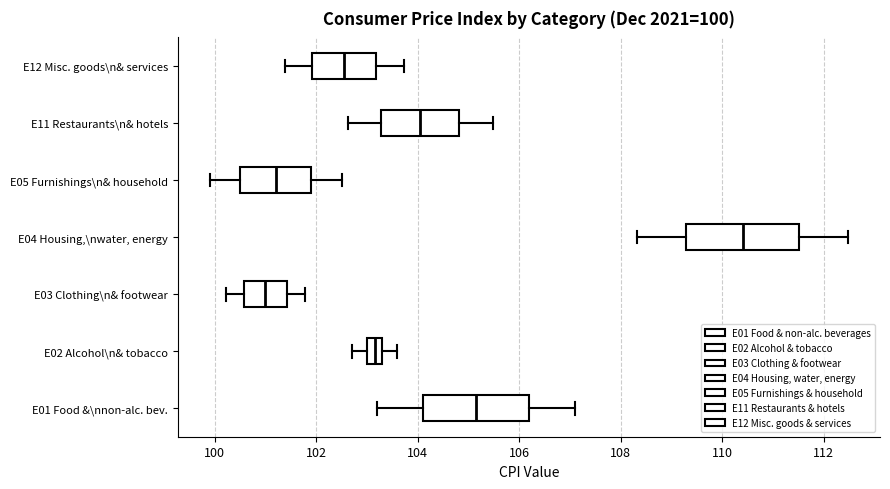

Which box has the furthest to the right median line?

E04 Housing,\nwater, energy